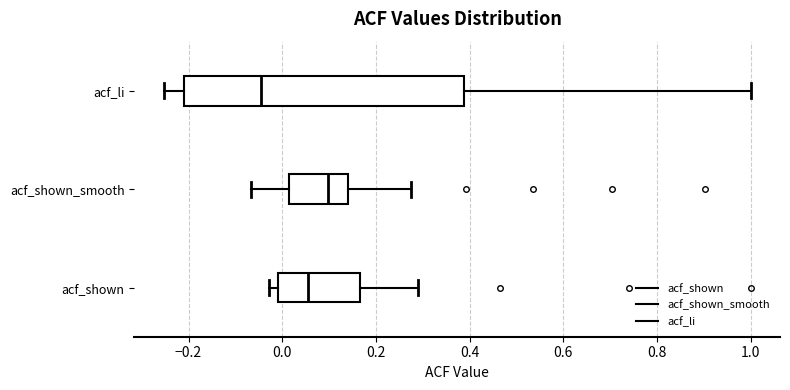

Reading bottom to top, transcribe this box plot: for each box, give where its median line is, the range the box spans, and where its two whiskers end, as read against the x-axis. The values are not printed on the chart, so give them approximately, as read against the axis.

acf_shown: median 0.06, box 0.00 to 0.16, whiskers -0.02 to 0.28
acf_shown_smooth: median 0.10, box 0.02 to 0.14, whiskers -0.06 to 0.28
acf_li: median -0.04, box -0.20 to 0.38, whiskers -0.26 to 1.00